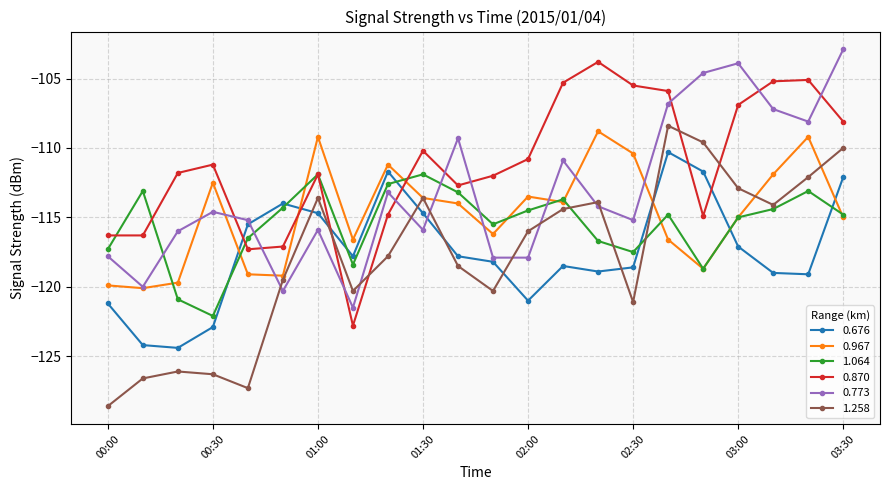

How many times do 0.773 and 1.064 cross each other?

5